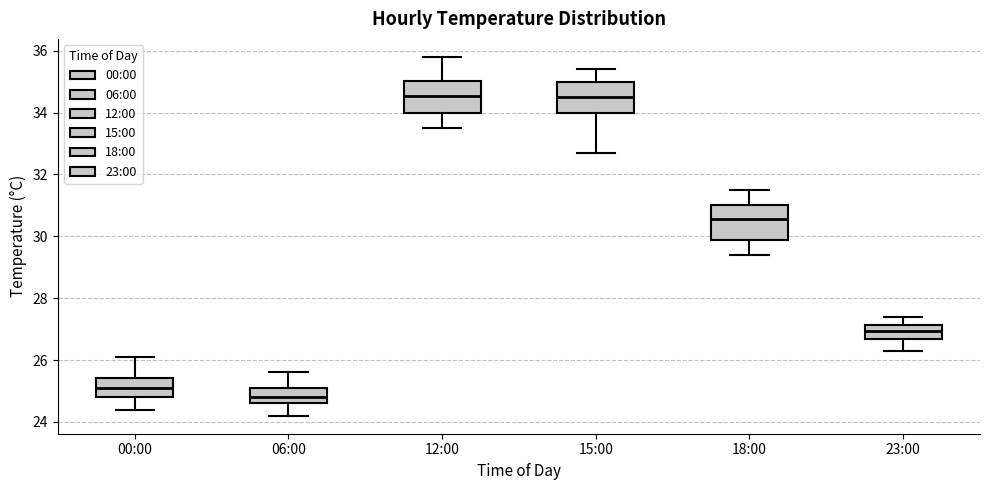

Where does the lower whisker of the box for 12:00 end on the y-axis? The values are not printed on the chart, so give them approximately, as read against the axis.

33.6